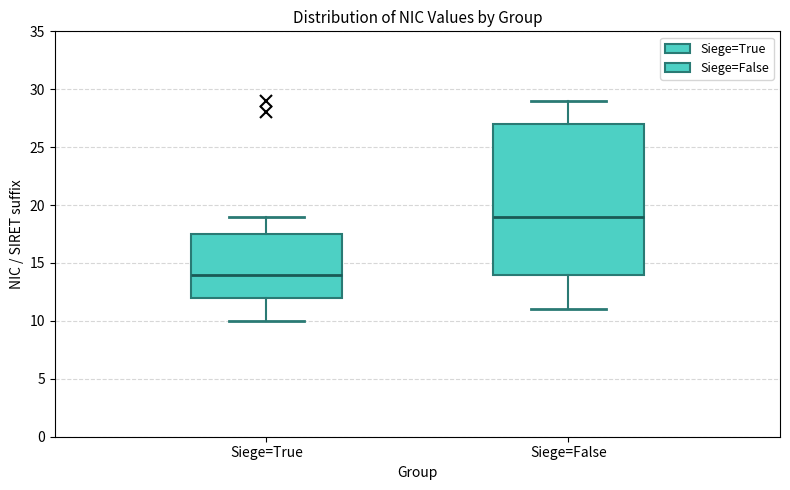

Reading left to right, transcribe this box plot: for each box, give where its median line is, the range the box spans, and where its two whiskers end, as read against the y-axis. The values are not printed on the chart, so give them approximately, as read against the axis.

Siege=True: median 14.0, box 12.0 to 17.5, whiskers 10.0 to 19.0
Siege=False: median 19.0, box 14.0 to 27.0, whiskers 11.0 to 29.0